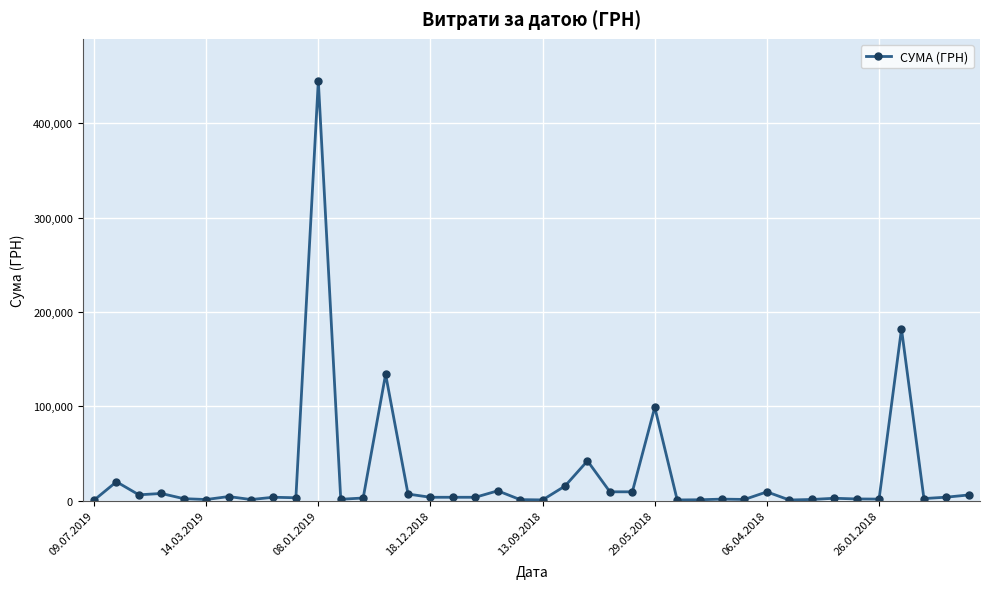

Does the chart have visible grid lines?

Yes